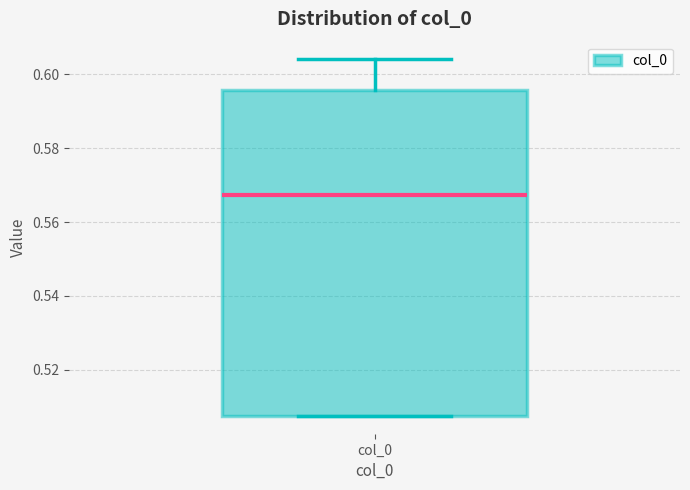

Transcribe this box plot: give where the median line is, the range the box spans, and where the two whiskers end, as read against the y-axis. The values are not printed on the chart, so give them approximately, as read against the axis.

median 0.568, box 0.508 to 0.596, whiskers 0.508 to 0.604